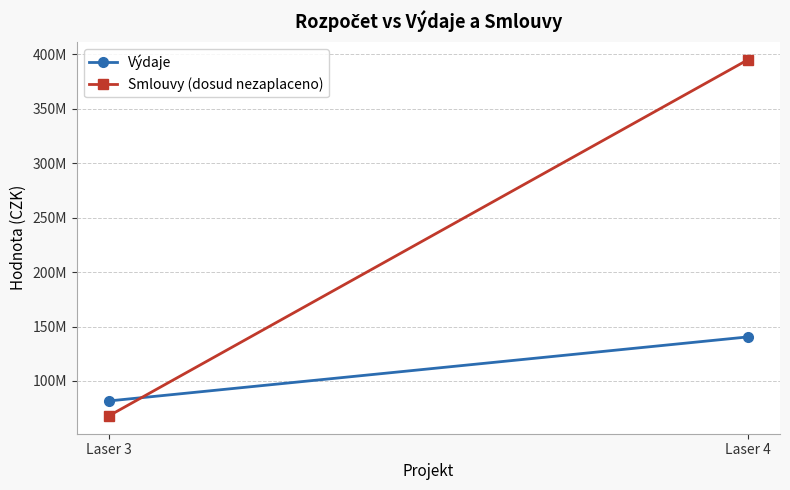

Rank the categories by Výdaje value from highest to lowest.

Laser 4, Laser 3